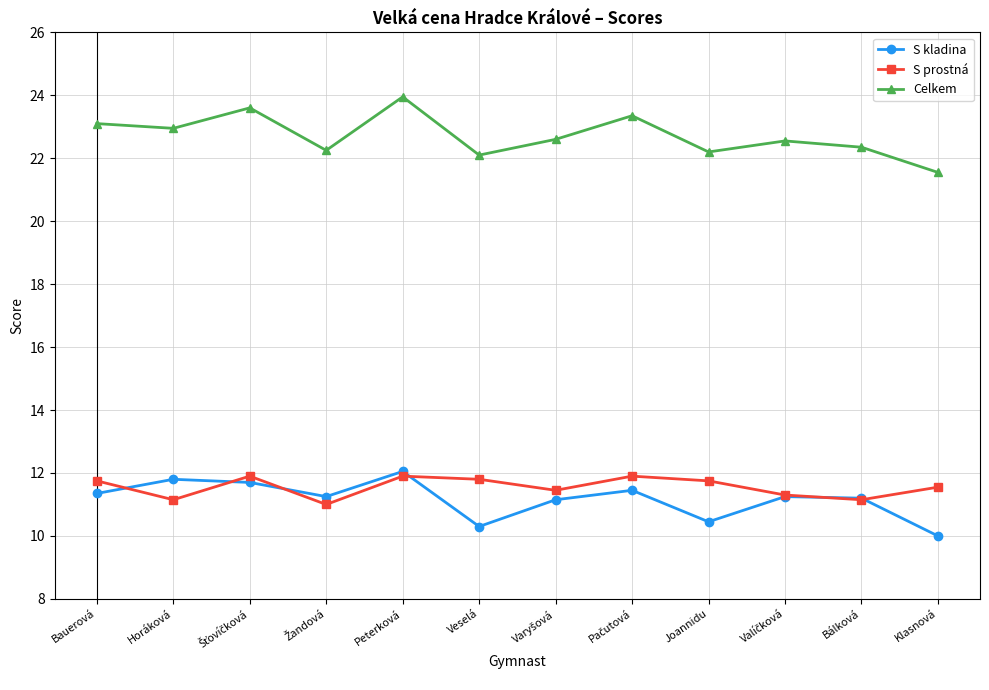

Where is the first local minimum for Celkem?

Horáková